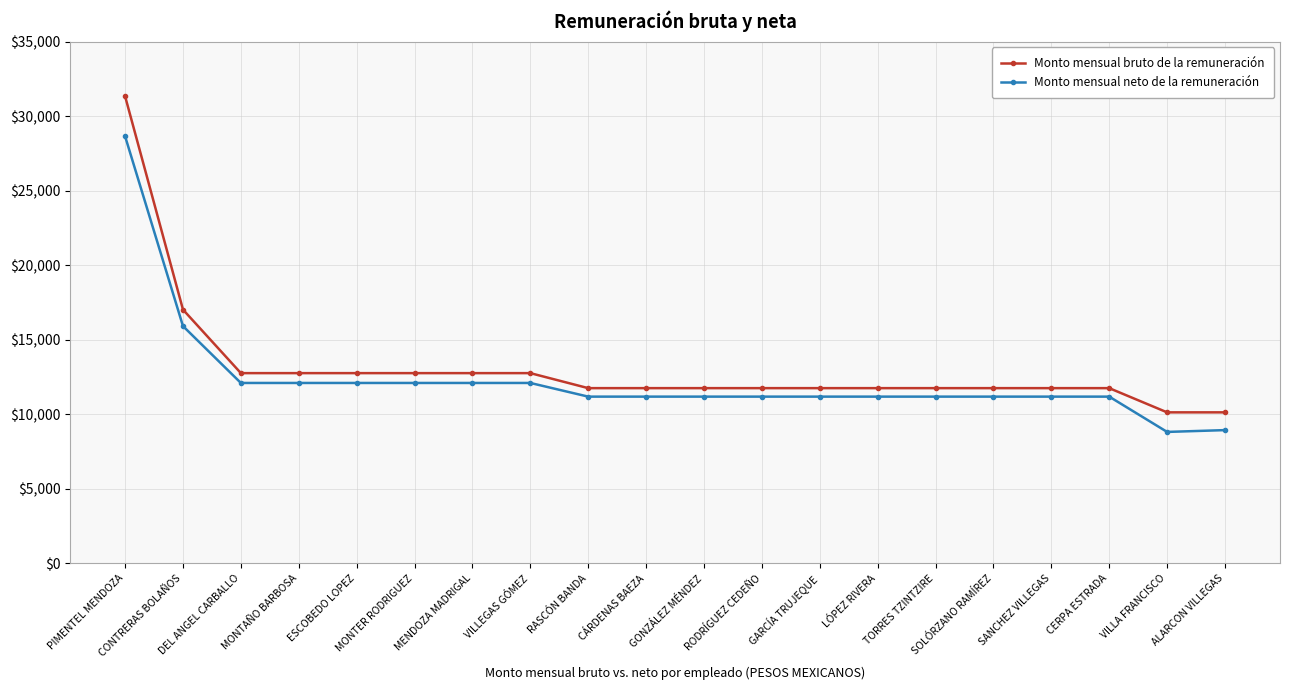

How many lines are shown in the chart?

2